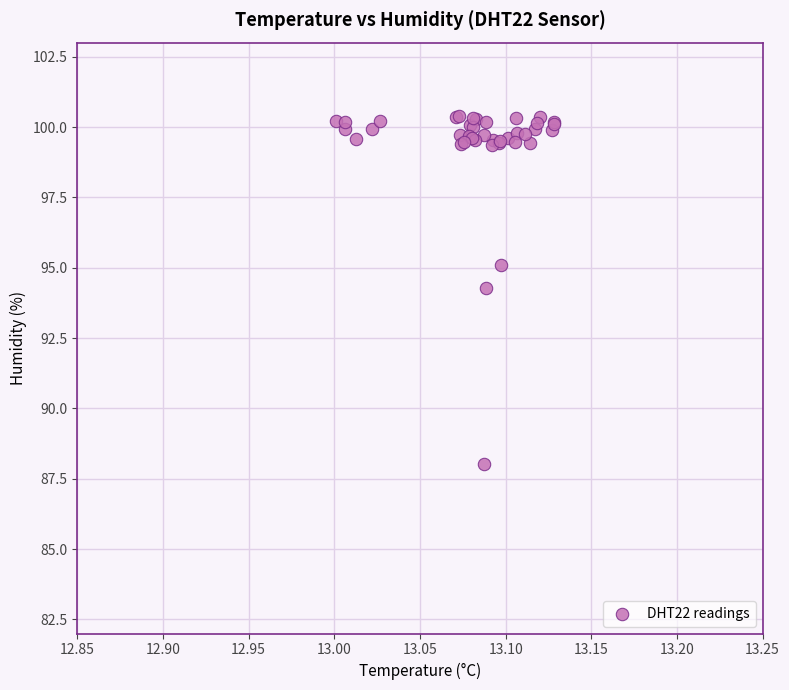

What Y value in the scatter plot is closest to 94?

94.3